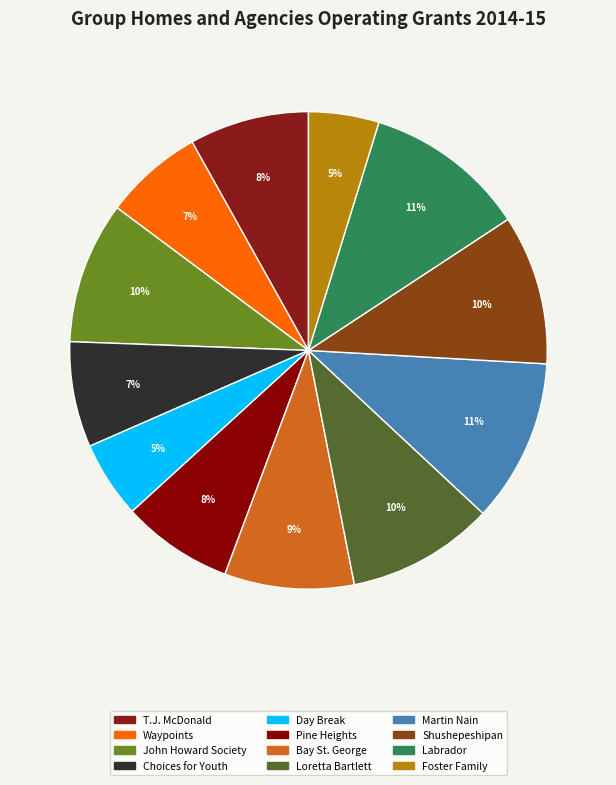

How many segments does this pie chart have?

12